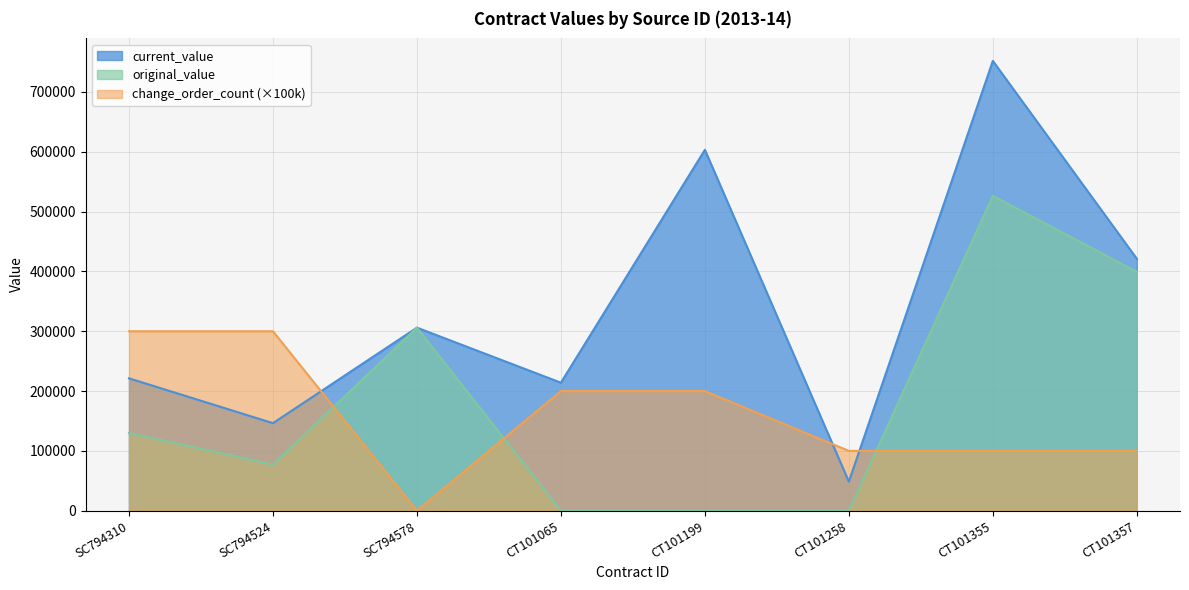

Is it true that change_order_count equals 200000.0 at CT101199?

True